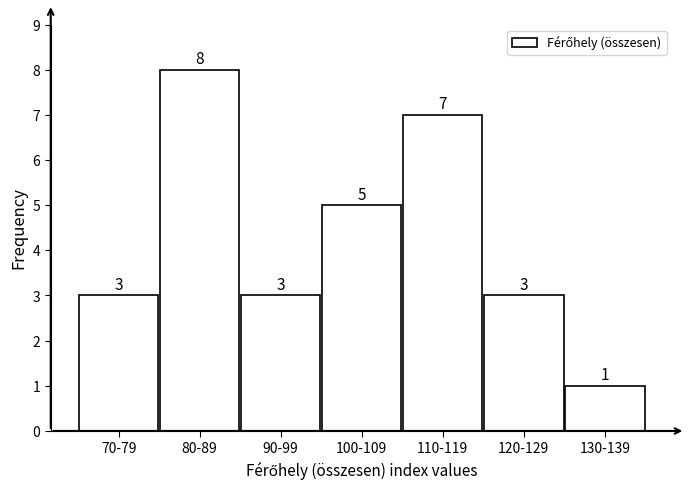

Reading left to right, list all the values displayed in this chart.

3	8	3	5	7	3	1